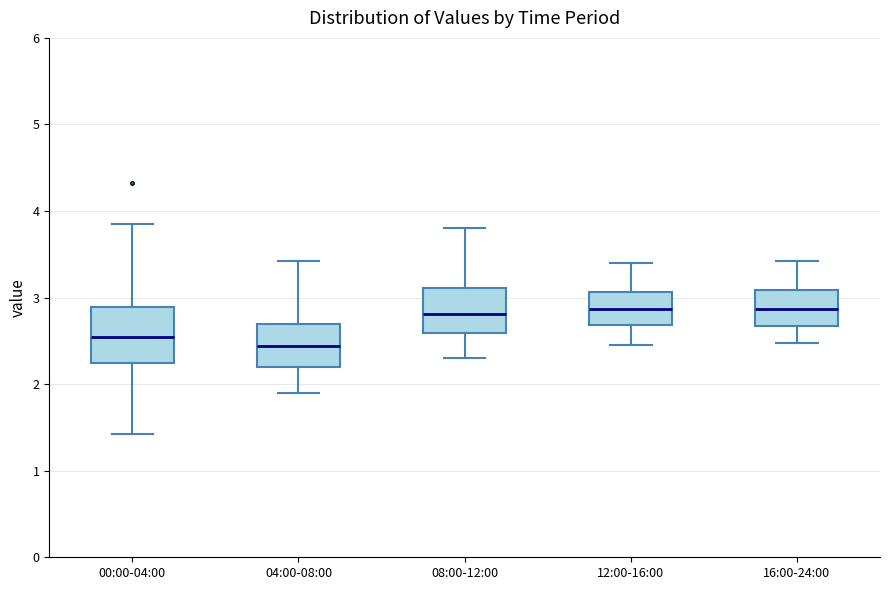

Reading left to right, transcribe this box plot: for each box, give where its median line is, the range the box spans, and where its two whiskers end, as read against the y-axis. The values are not printed on the chart, so give them approximately, as read against the axis.

00:00-04:00: median 2.5, box 2.2 to 2.9, whiskers 1.4 to 3.9
04:00-08:00: median 2.4, box 2.2 to 2.7, whiskers 1.9 to 3.4
08:00-12:00: median 2.8, box 2.6 to 3.1, whiskers 2.3 to 3.8
12:00-16:00: median 2.9, box 2.7 to 3.1, whiskers 2.5 to 3.4
16:00-24:00: median 2.9, box 2.7 to 3.1, whiskers 2.5 to 3.4